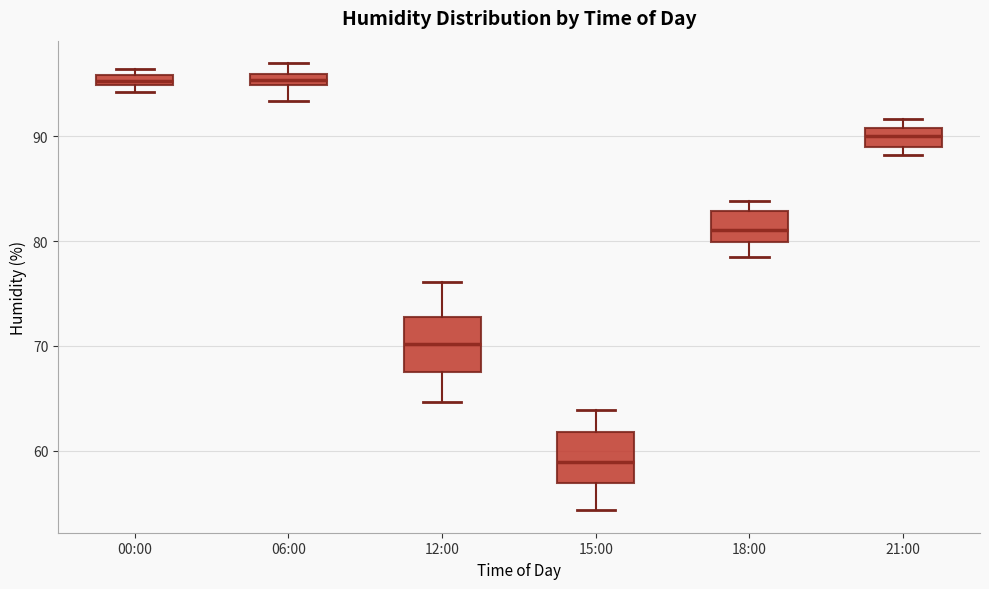

Where is the lower edge of the box for 00:00 on the y-axis? The values are not printed on the chart, so give them approximately, as read against the axis.

95